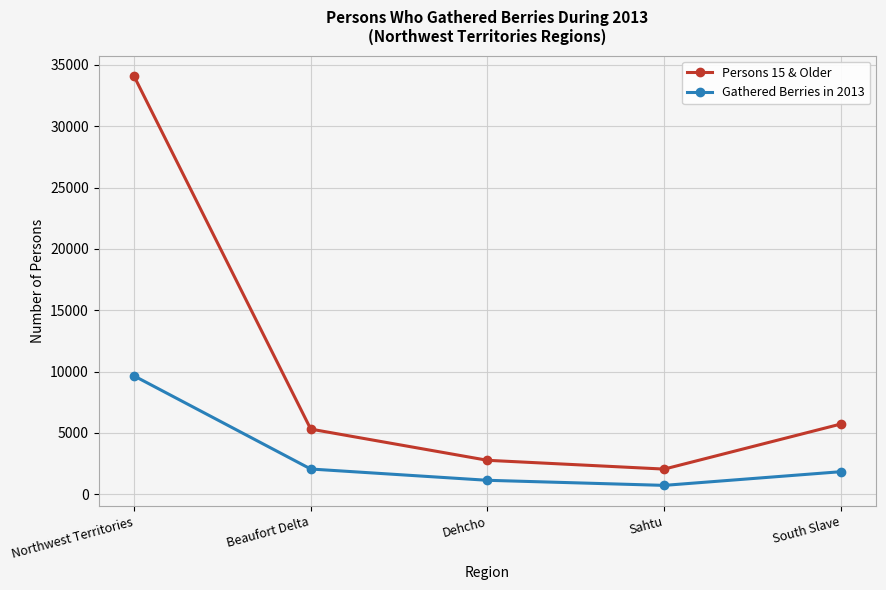

How many data points in Persons 15 & Older are less than 5307?

2